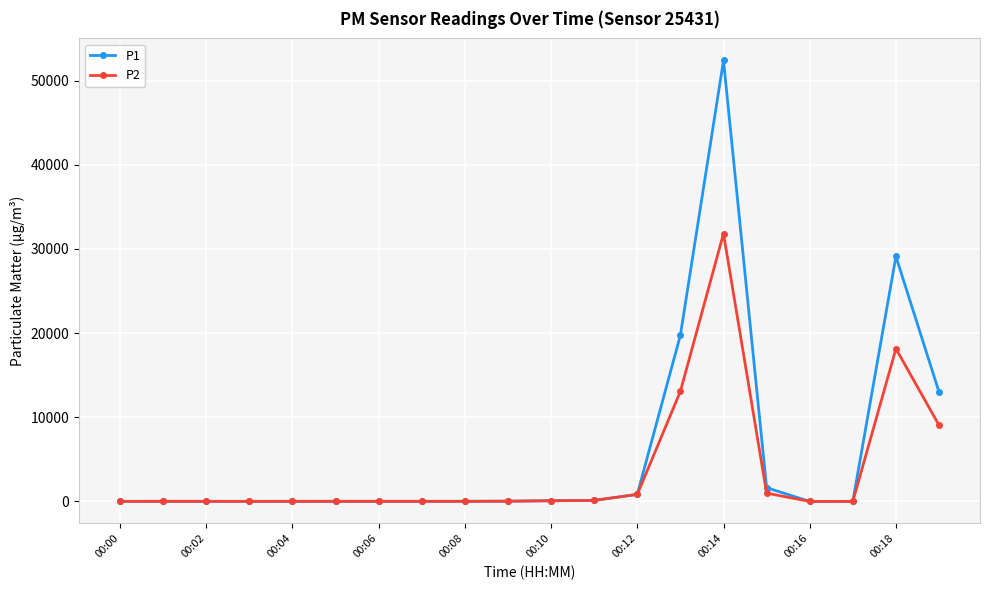

Which series has the widest spread of values?

P1